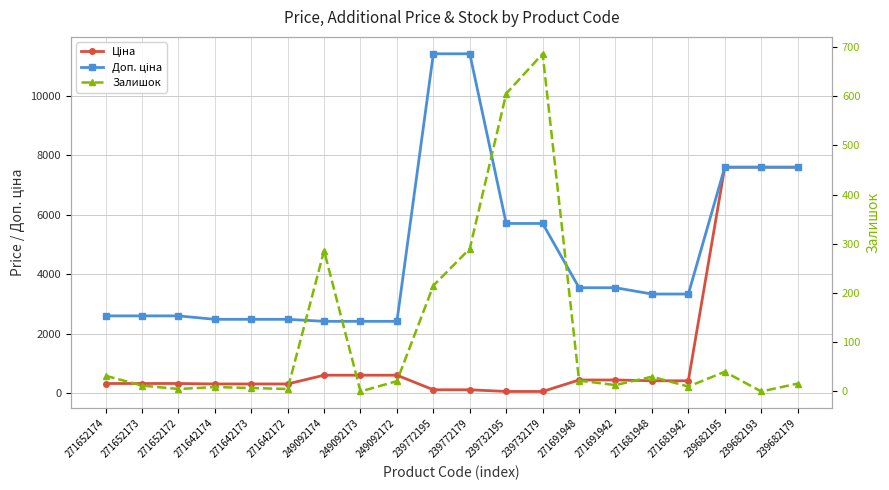

True or false: Ціна has more than 2 interior local peaks.

False